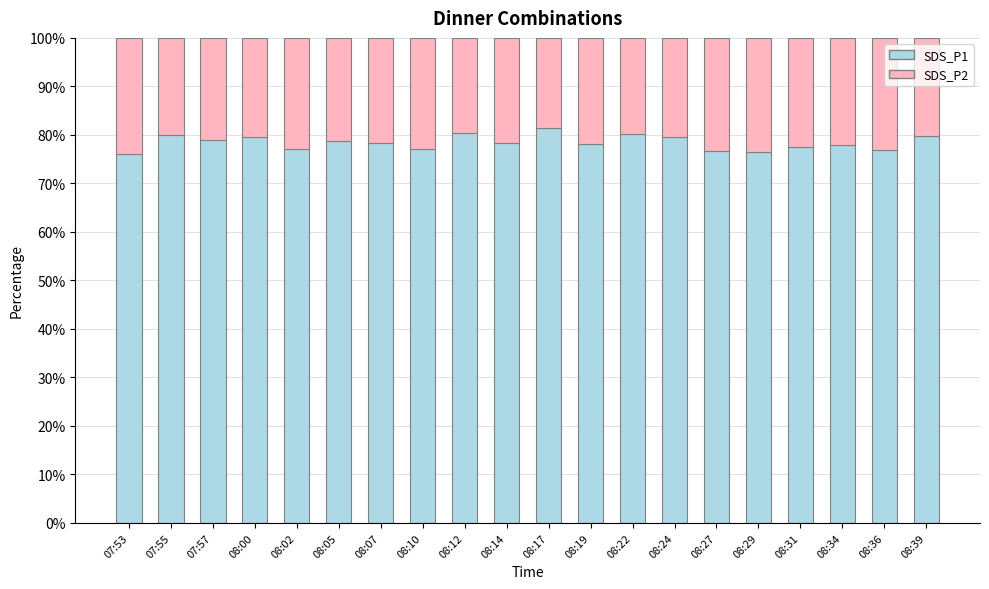

What is the difference between the maximum and minimum values in the SDS_P1 series?

5.2